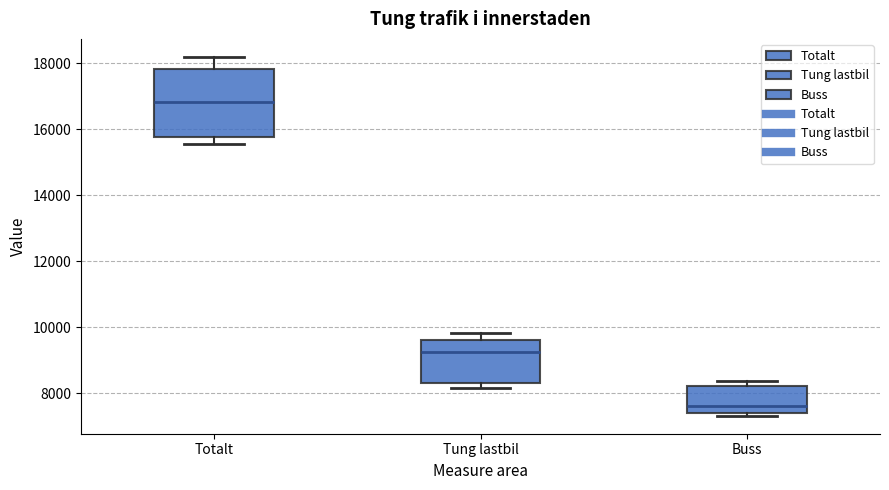

Reading left to right, transcribe this box plot: for each box, give where its median line is, the range the box spans, and where its two whiskers end, as read against the y-axis. The values are not printed on the chart, so give them approximately, as read against the axis.

Totalt: median 16800, box 15800 to 17800, whiskers 15600 to 18200
Tung lastbil: median 9200, box 8400 to 9600, whiskers 8200 to 9800
Buss: median 7600, box 7400 to 8200, whiskers 7400 (just below the box's lower edge) to 8400